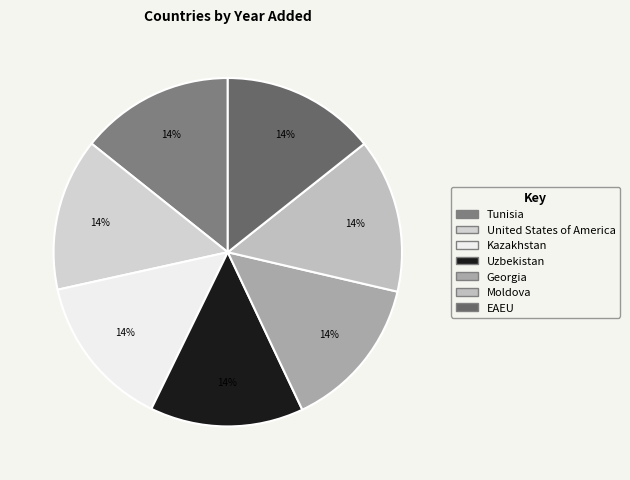

Does EAEU represent more than half of the total?

No